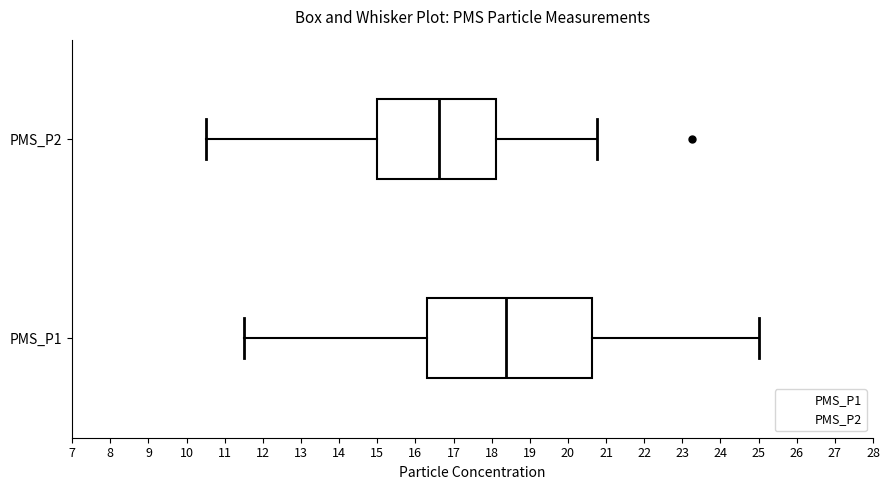

Reading bottom to top, transcribe this box plot: for each box, give where its median line is, the range the box spans, and where its two whiskers end, as read against the x-axis. The values are not printed on the chart, so give them approximately, as read against the axis.

PMS_P1: median 18.4, box 16.3 to 20.6, whiskers 11.5 to 25.0
PMS_P2: median 16.6, box 15.0 to 18.1, whiskers 10.5 to 20.8